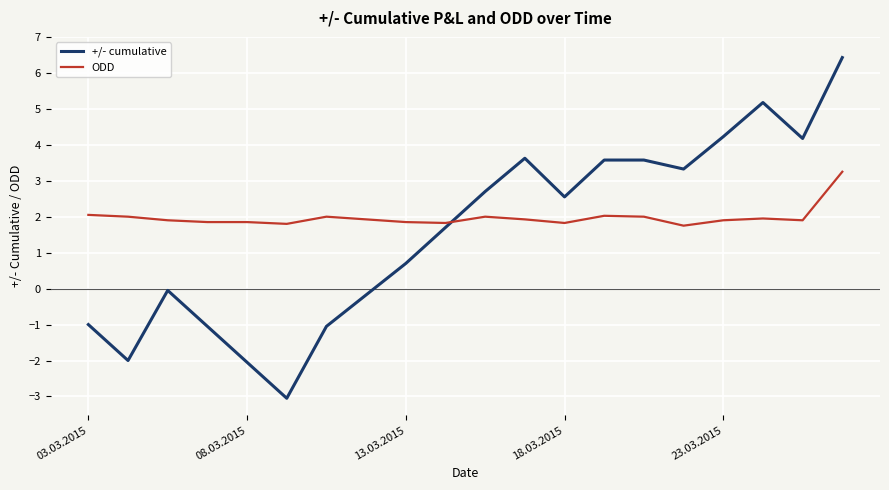

What is the smallest value displayed?

-3.0